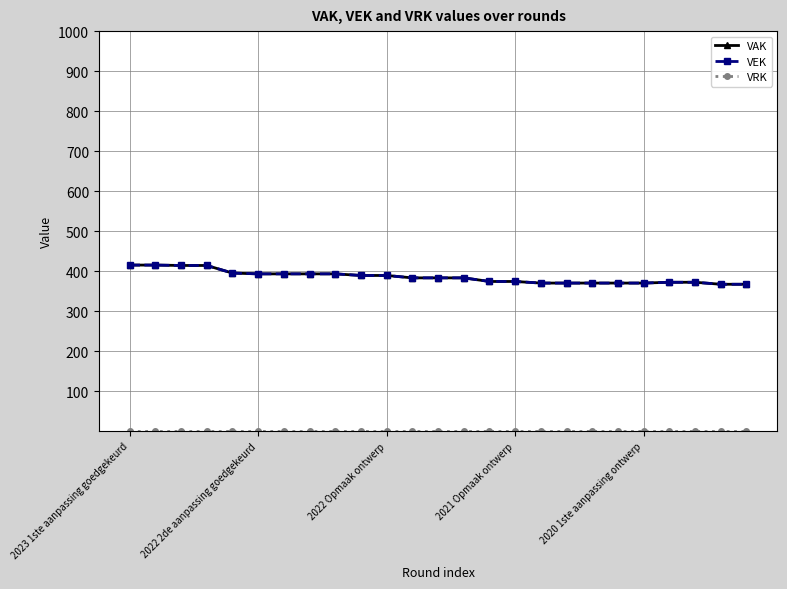

True or false: VEK and VAK cross at least once.

False